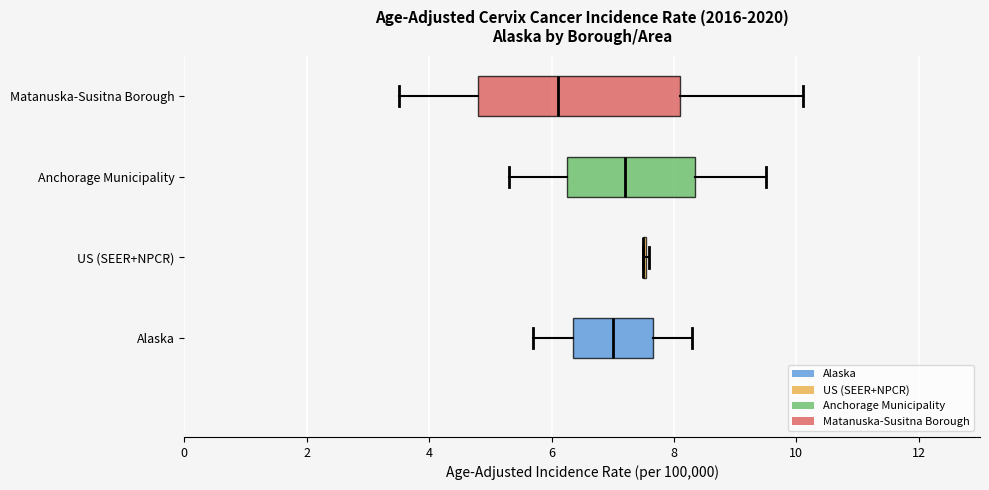

Reading bottom to top, transcribe this box plot: for each box, give where its median line is, the range the box spans, and where its two whiskers end, as read against the x-axis. The values are not printed on the chart, so give them approximately, as read against the axis.

Alaska: median 7.0, box 6.4 to 7.6, whiskers 5.8 to 8.4
US (SEER+NPCR): box collapsed to a line at 7.6, whiskers 7.6 to 7.6
Anchorage Municipality: median 7.2, box 6.2 to 8.4, whiskers 5.4 to 9.6
Matanuska-Susitna Borough: median 6.2, box 4.8 to 8.2, whiskers 3.6 to 10.2